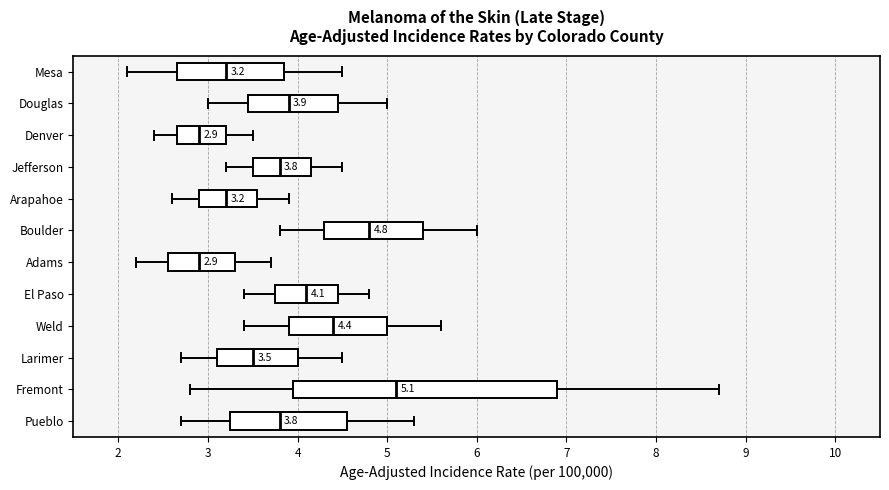

Which box is the widest, from its left edge to its right edge?

Fremont